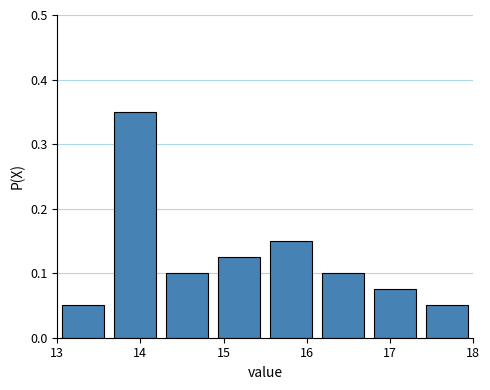

Which range on the x-axis has the tallest bar?

13.6 to 14.3